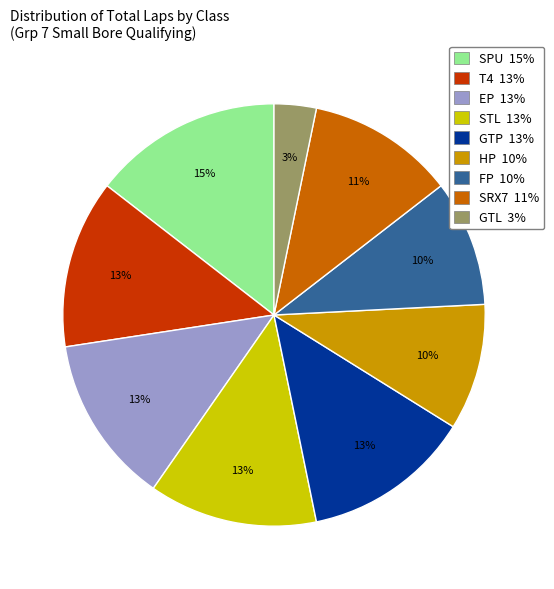

To the nearest percent, what is the average slice percentage?

11%